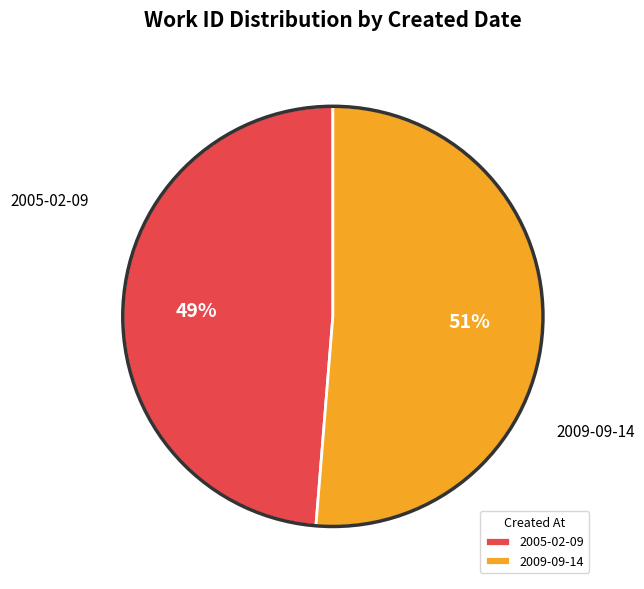

How many slices are in this pie chart?

2